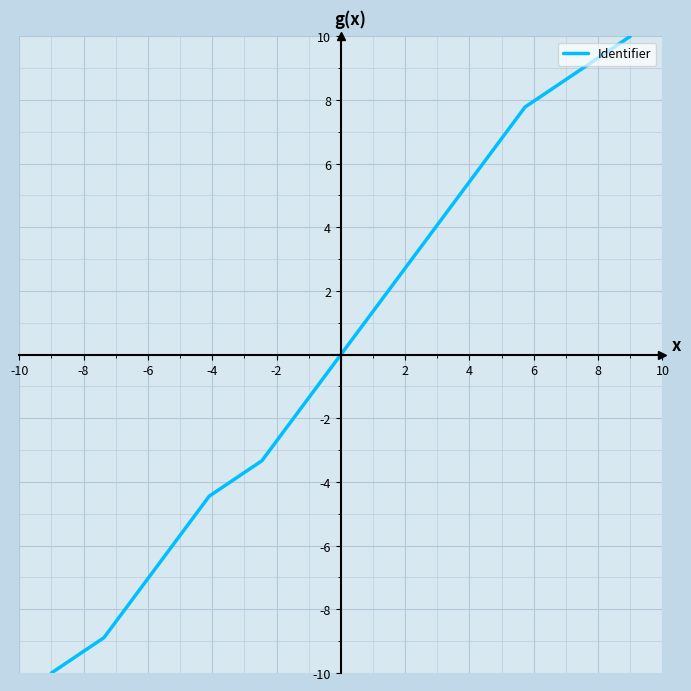

What is the greatest value displayed?

10.0